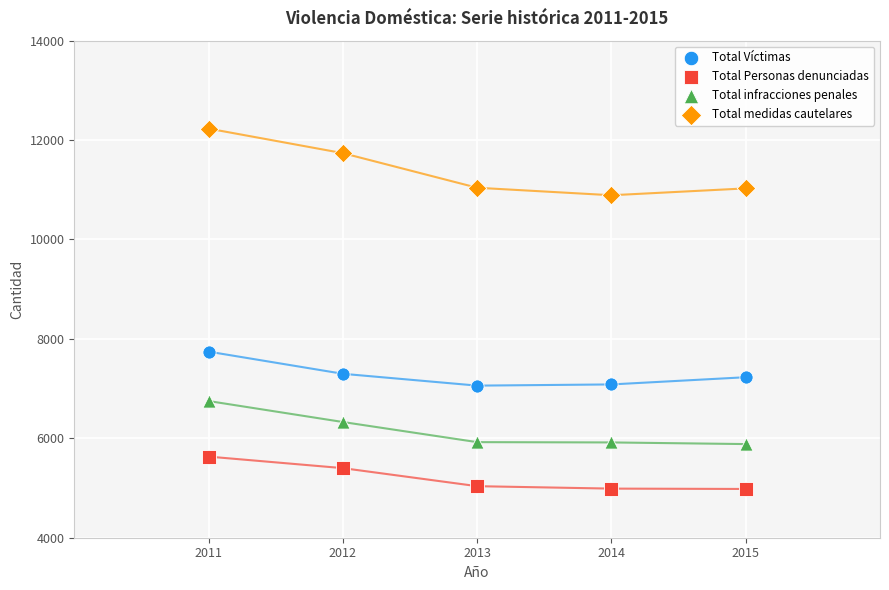

Across all data points, what is the range of X values (max minus min)?

4